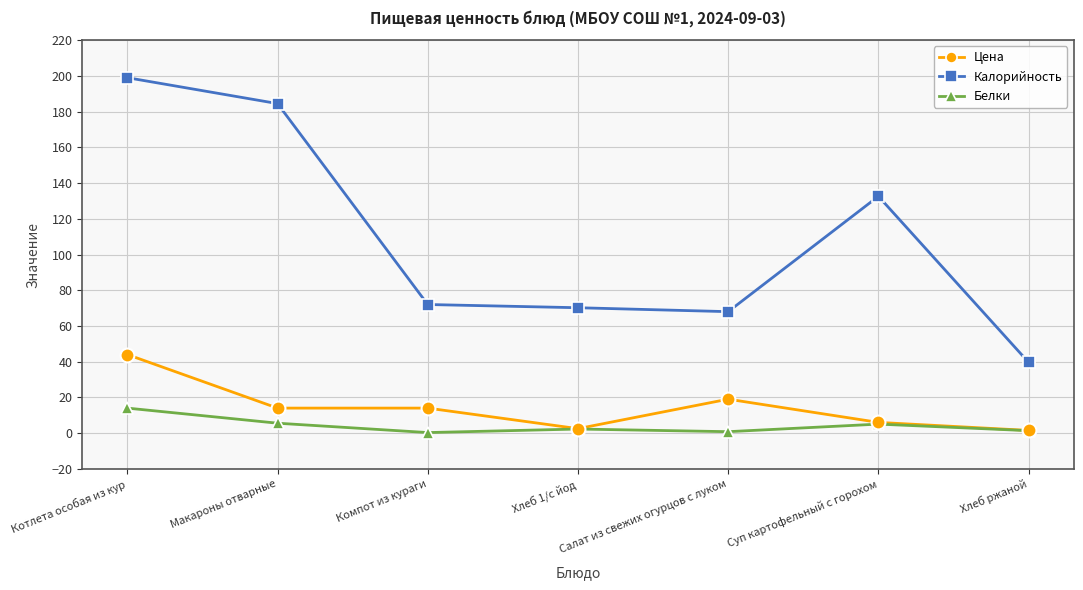

At Макароны отварные, list the series in order from largest to smallest.

Калорийность, Цена, Белки